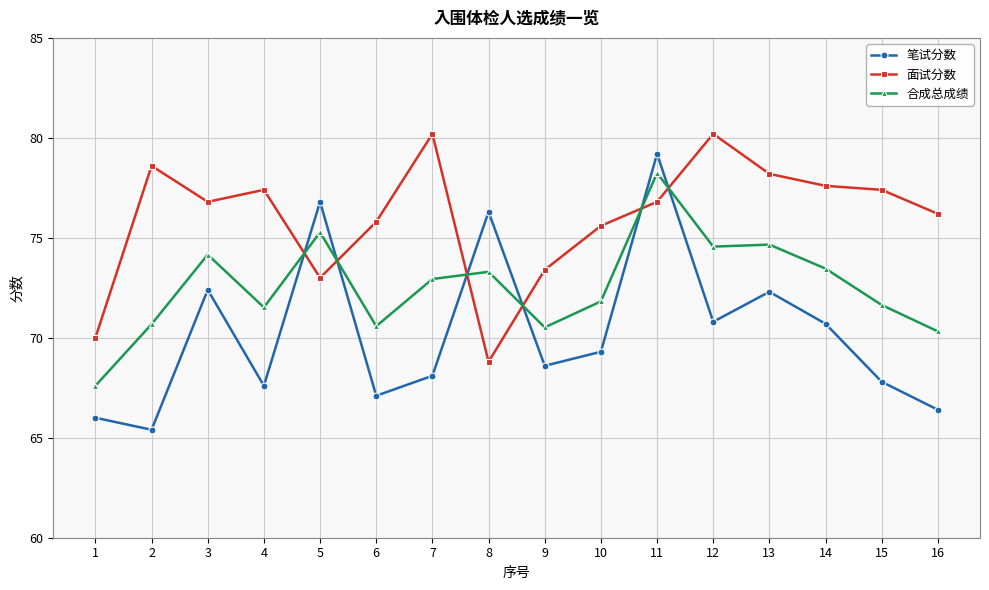

Which category has the lowest value in the 面试分数 series?

8